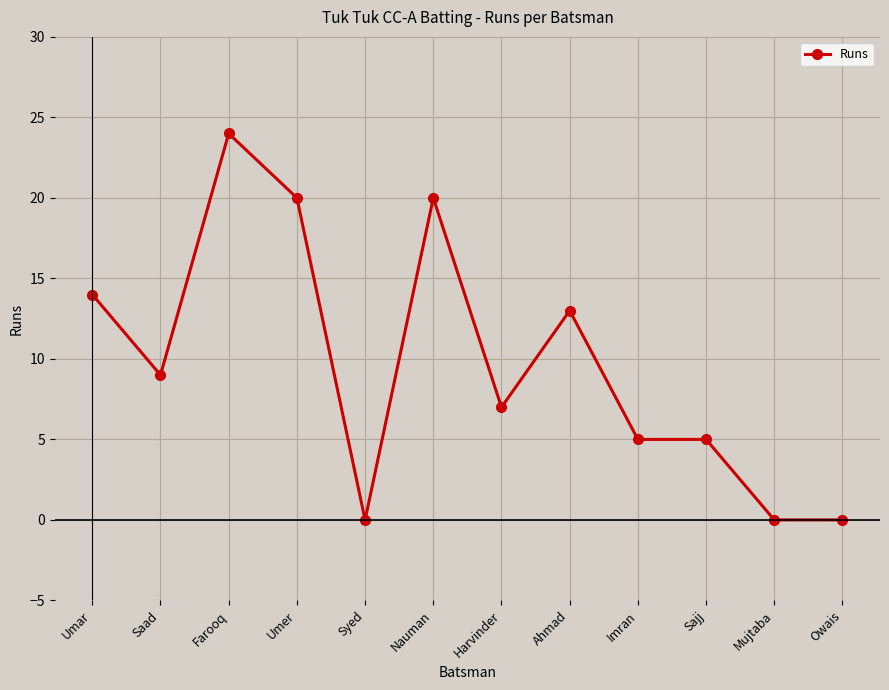

Between Imran and Umer, which is larger?

Umer